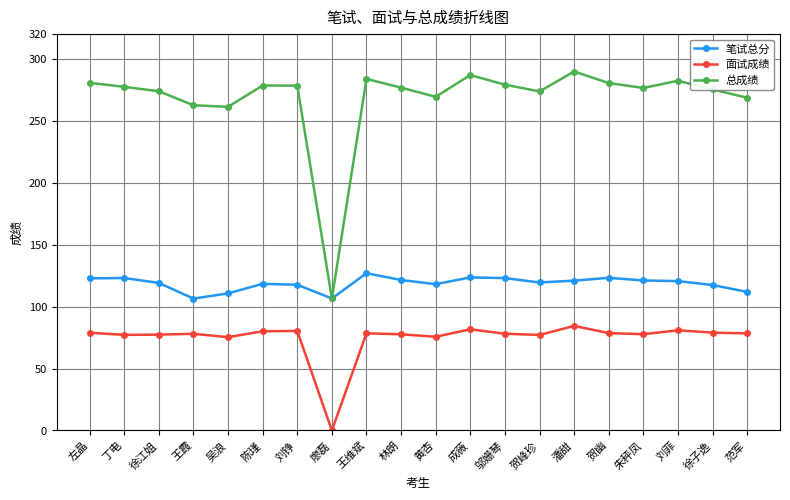

What is the difference between the 总成绩 values at 吴浪 and 邬姗琴?

17.9